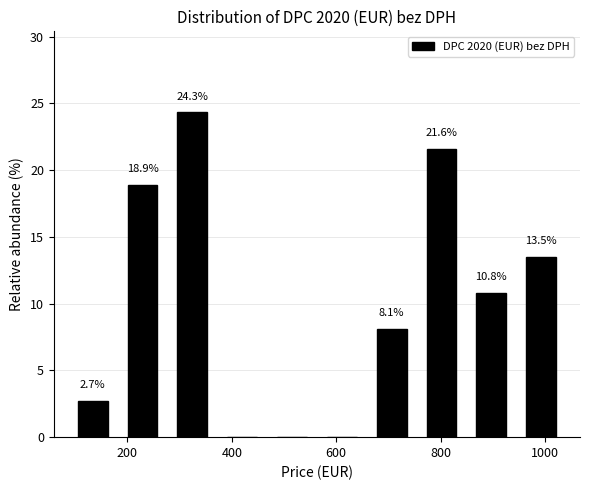

Over which range of the x-axis is the bar tallest?

280 to 380